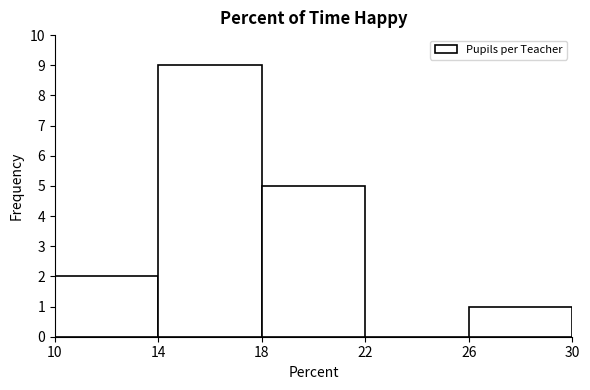

Which range on the x-axis has the tallest bar?

14 to 18